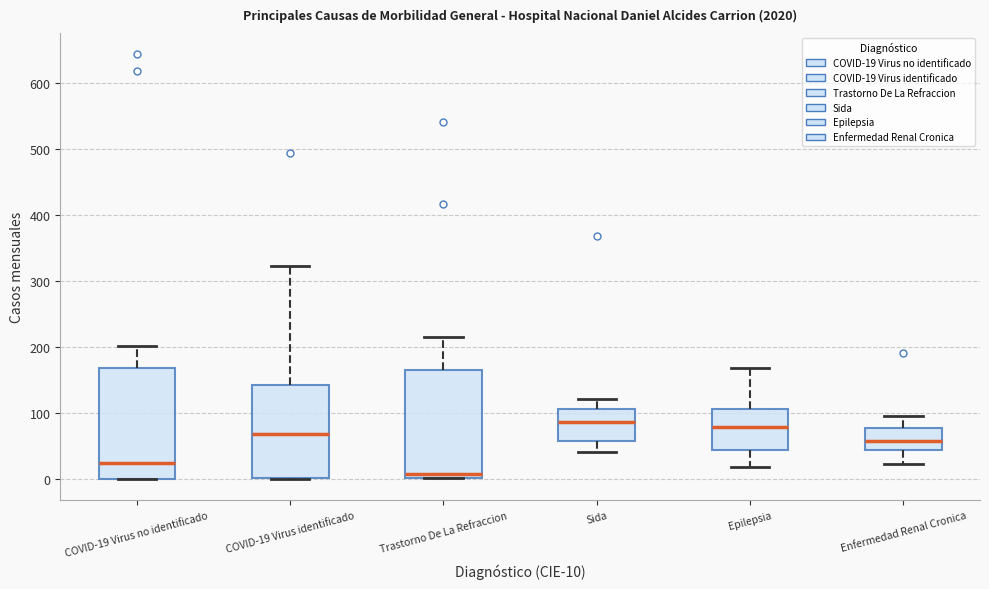

Reading left to right, transcribe this box plot: for each box, give where its median line is, the range the box spans, and where its two whiskers end, as read against the y-axis. The values are not printed on the chart, so give them approximately, as read against the axis.

COVID-19 Virus no identificado: median 30, box 0 to 170, whiskers 0 to 200
COVID-19 Virus identificado: median 70, box 0 to 140, whiskers 0 to 320
Trastorno De La Refraccion: median 10, box 0 to 160, whiskers 0 to 220
Sida: median 90, box 60 to 110, whiskers 40 to 120
Epilepsia: median 80, box 40 to 110, whiskers 20 to 170
Enfermedad Renal Cronica: median 60, box 40 to 80, whiskers 20 to 100